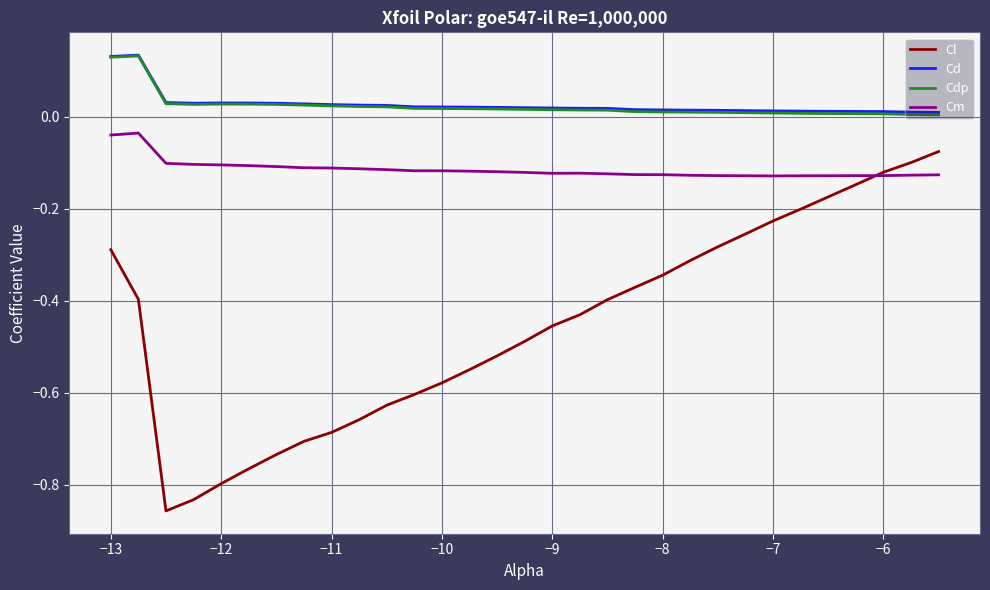

True or false: Cl and Cd cross at least once.

False